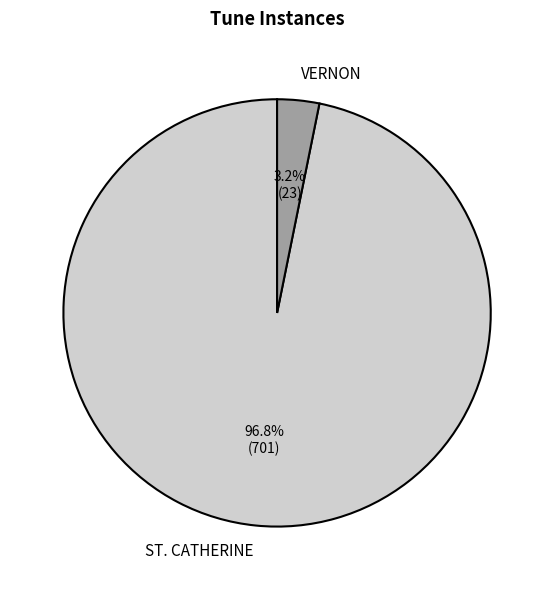

What is the total percentage of ST. CATHERINE and VERNON?

100.0%